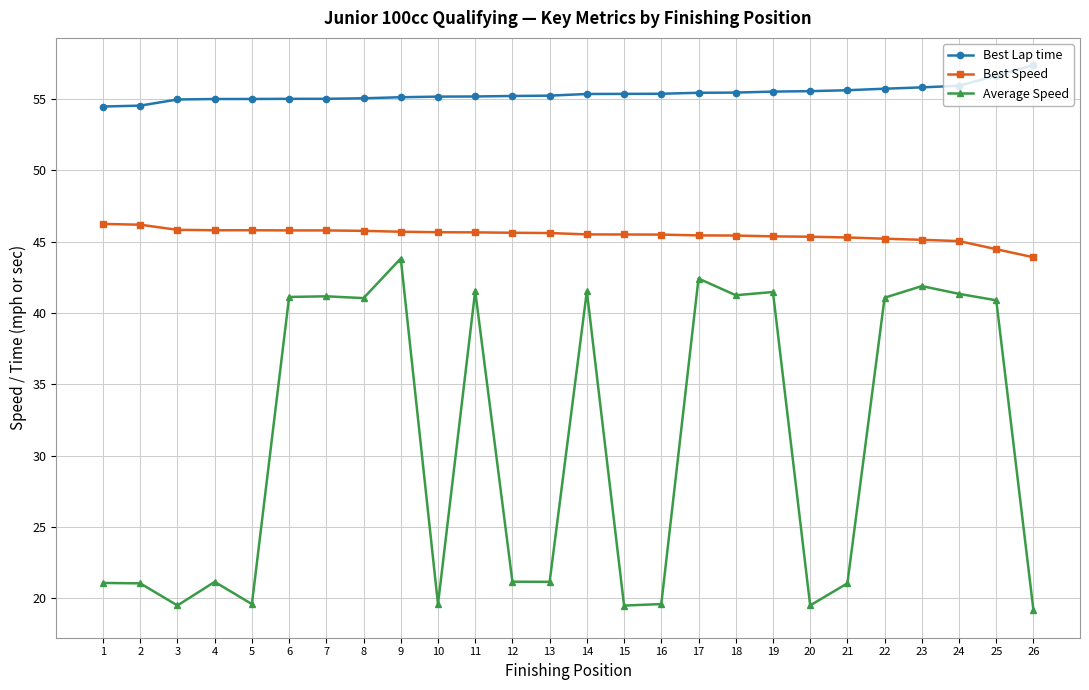

At which label does Best Speed first exceed 45?

1